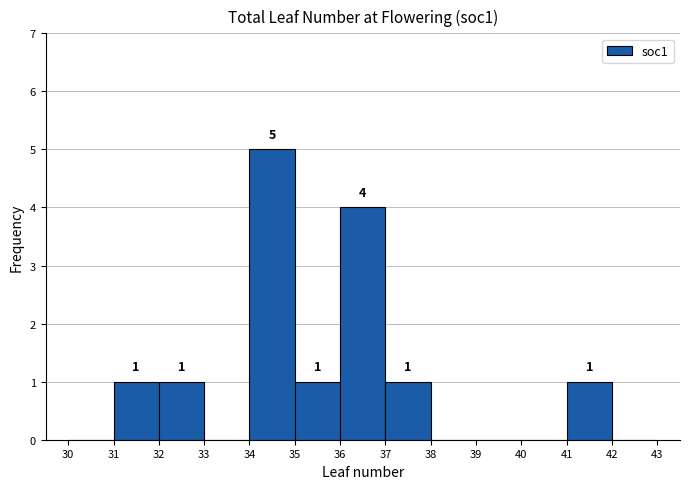

Which range on the x-axis has the tallest bar?

34 to 35